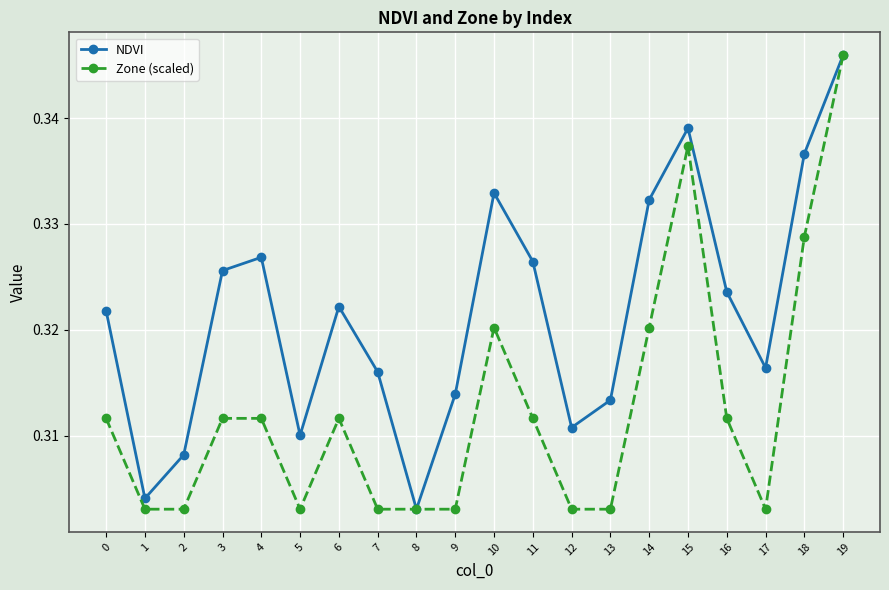

At how many categories does at least one series exceed 0?

20